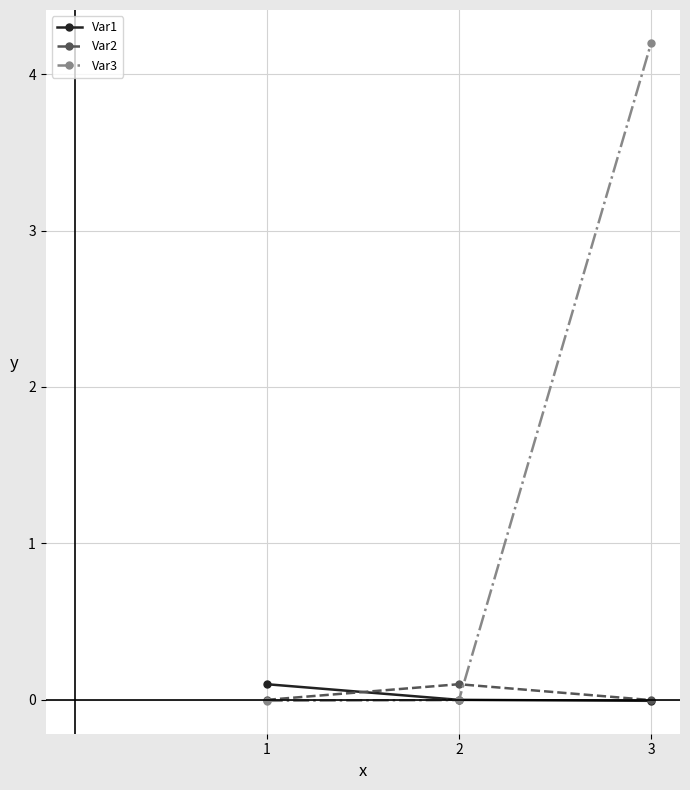

Which series has the largest range (max minus min)?

Var3